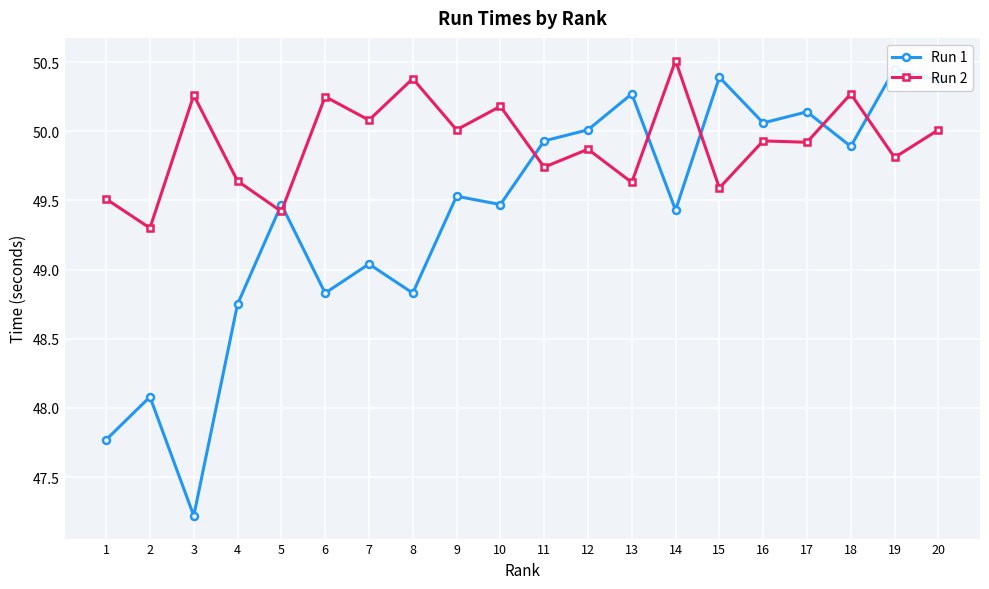

Which series has the largest range (max minus min)?

Run 1